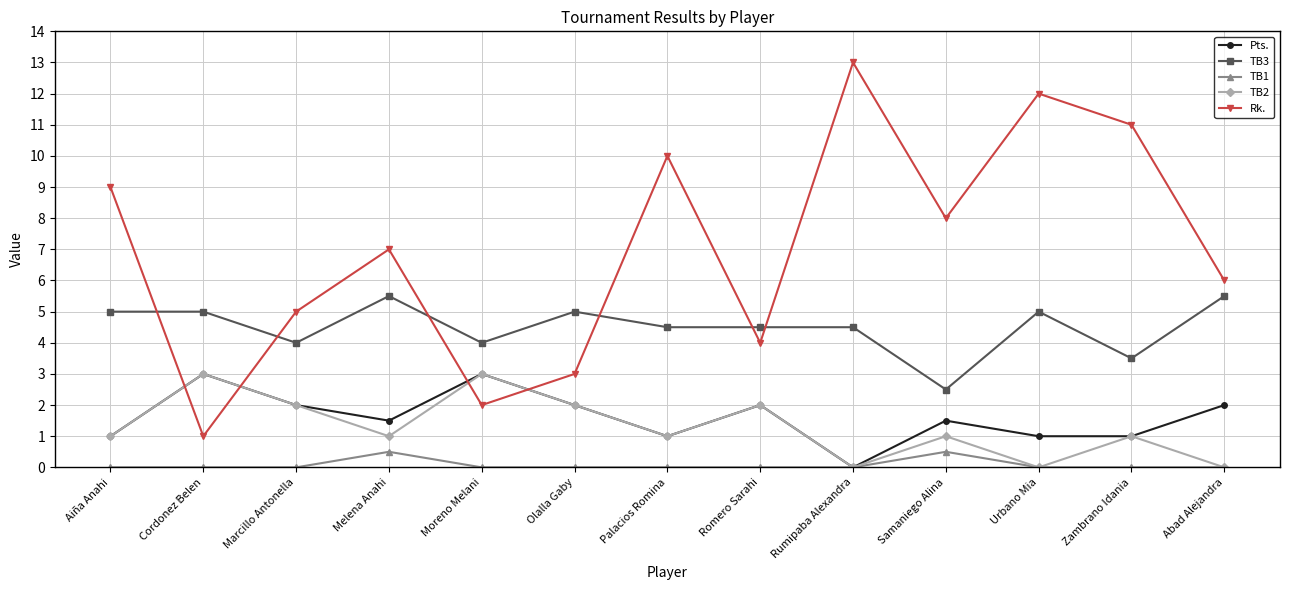

True or false: Pts. has a value of 1.0 at Urbano Mia.

True